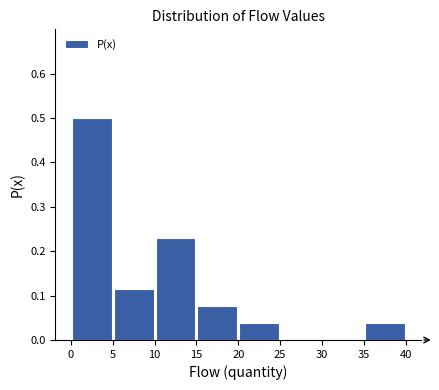

How tall is the bar that spans 20 to 25 on the x-axis? The values are not printed on the chart, so give them approximately, as read against the axis.

0.04